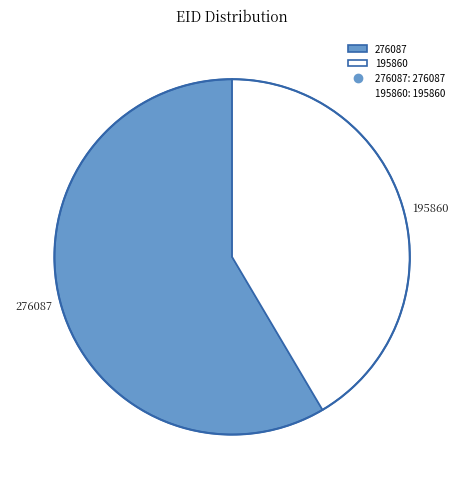

Which slice is the largest?

276087